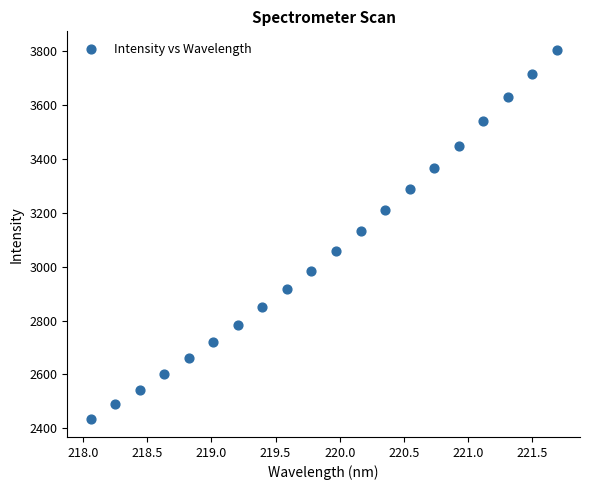

What is the range of X values (max minus min)?

3.6